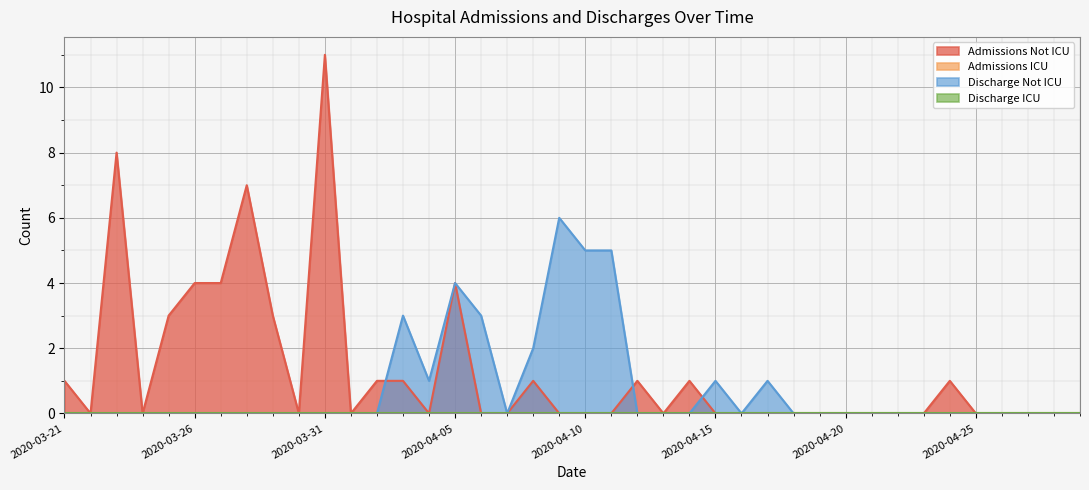

Which series has the largest total across all categories?

Admissions Not ICU